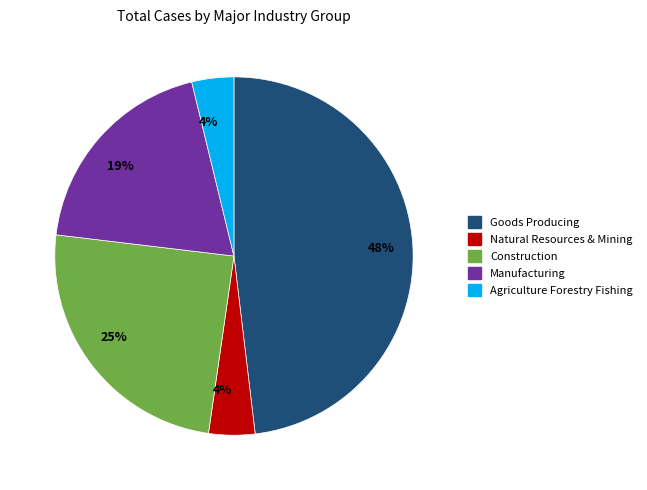

Does any single category account for the majority?

No